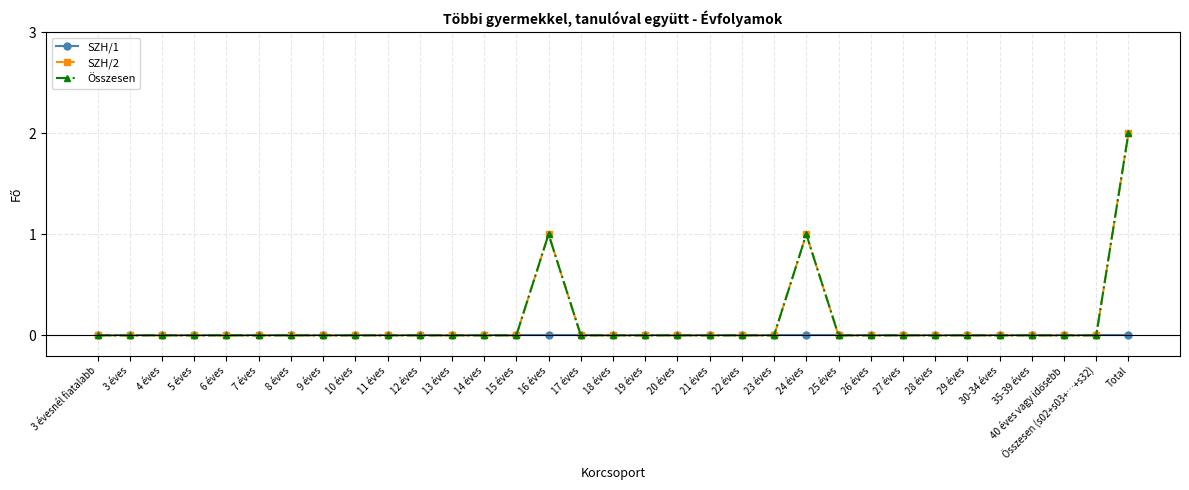

True or false: SZH/2 has a value of 0 at 17 éves.

True